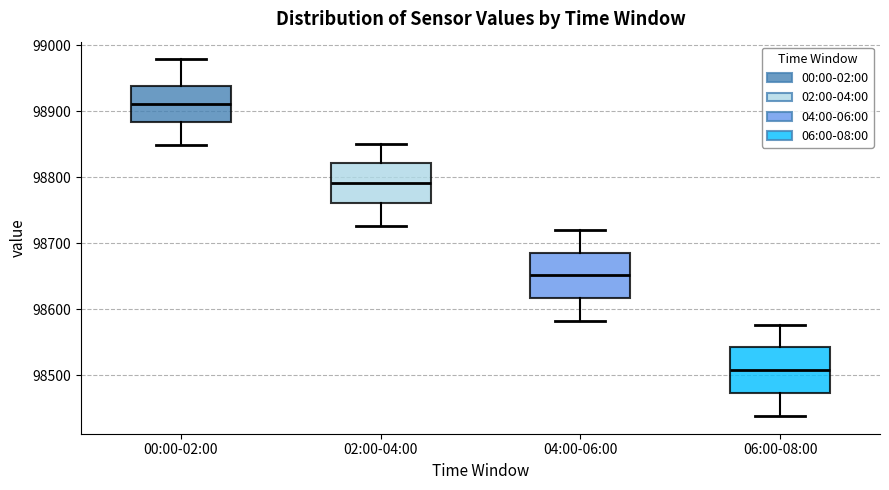

Which box's median line is the highest?

00:00-02:00